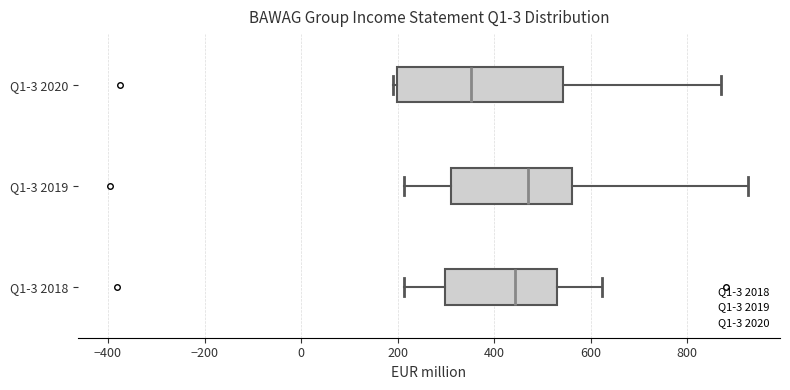

Reading bottom to top, transcribe this box plot: for each box, give where its median line is, the range the box spans, and where its two whiskers end, as read against the x-axis. The values are not printed on the chart, so give them approximately, as read against the axis.

Q1-3 2018: median 440, box 300 to 540, whiskers 220 to 620
Q1-3 2019: median 480, box 320 to 560, whiskers 220 to 920
Q1-3 2020: median 360, box 200 to 540, whiskers 200 (just left of the box's left edge) to 880